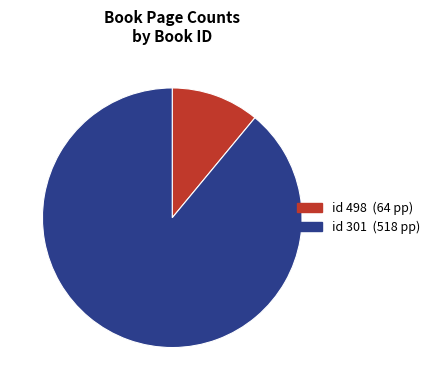

Does any single category account for the majority?

Yes